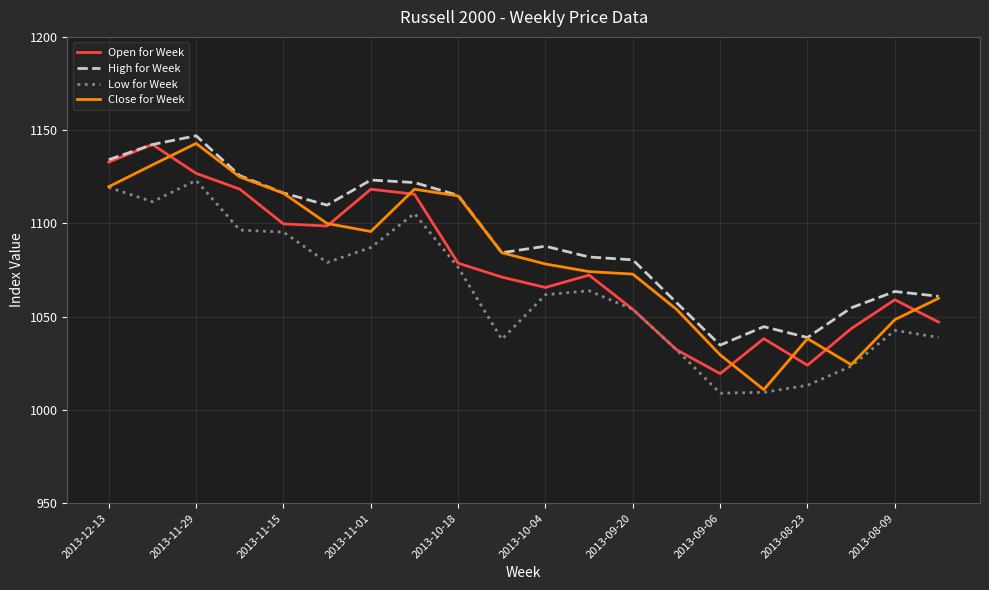

True or false: Low for Week and High for Week intersect in this chart.

False